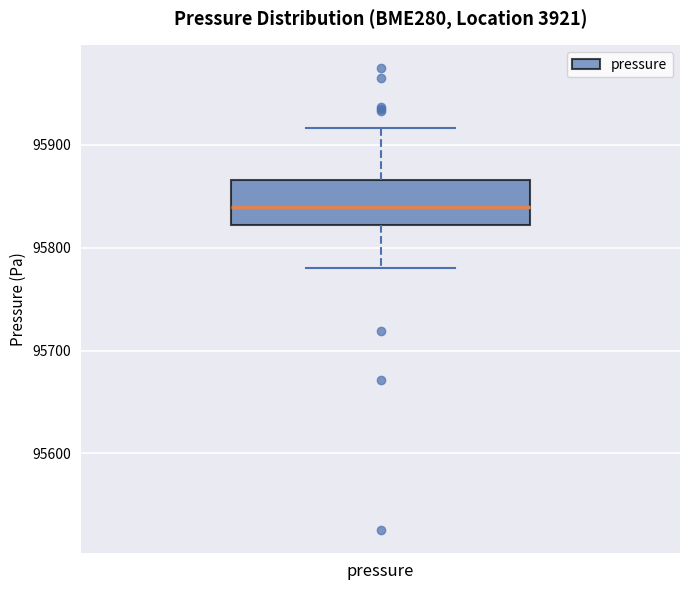

Read this box plot against the y-axis: the position of the median line, the range covered by the box, and the ends of both whiskers. The values are not printed on the chart, so give them approximately, as read against the axis.

median 95840, box 95820 to 95870, whiskers 95780 to 95920